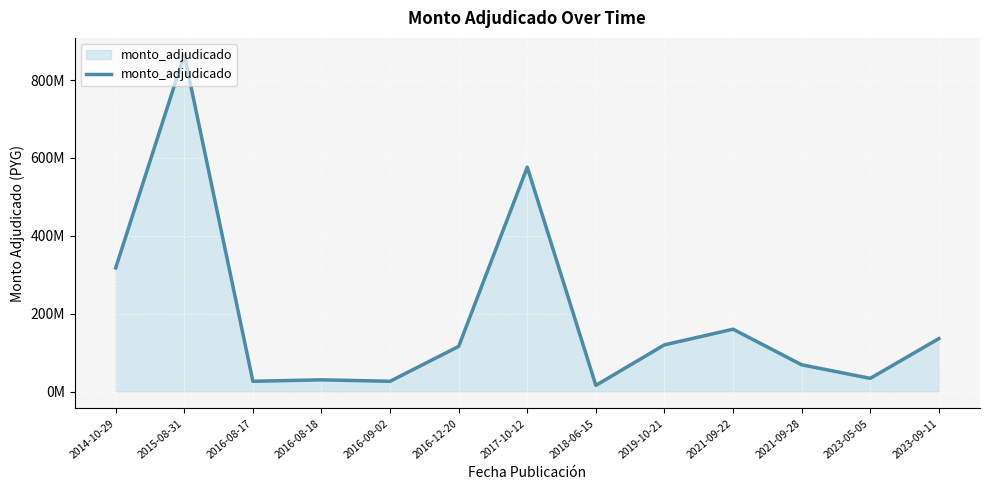

Does the chart display data point markers on the line(s)?

No